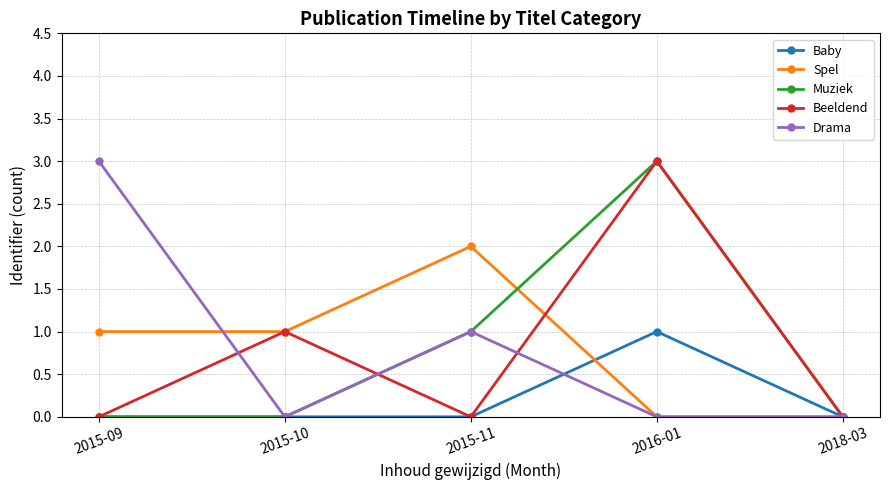

Which category has the highest value in the Drama series?

2015-09